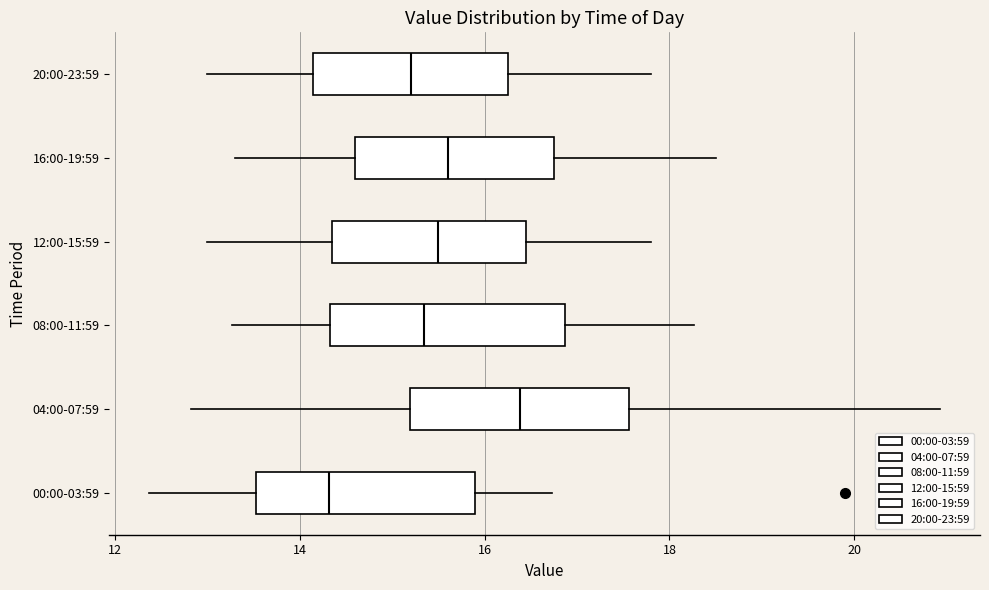

Where does the right whisker of the box for 04:00-07:59 end on the x-axis? The values are not printed on the chart, so give them approximately, as read against the axis.

21.0